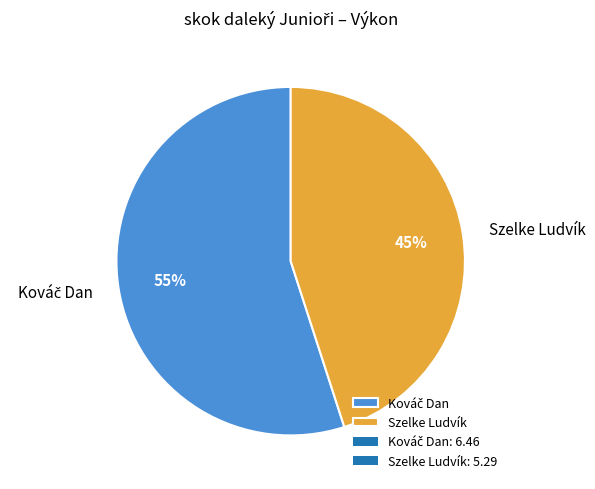

Which slice is the smallest?

Szelke Ludvík